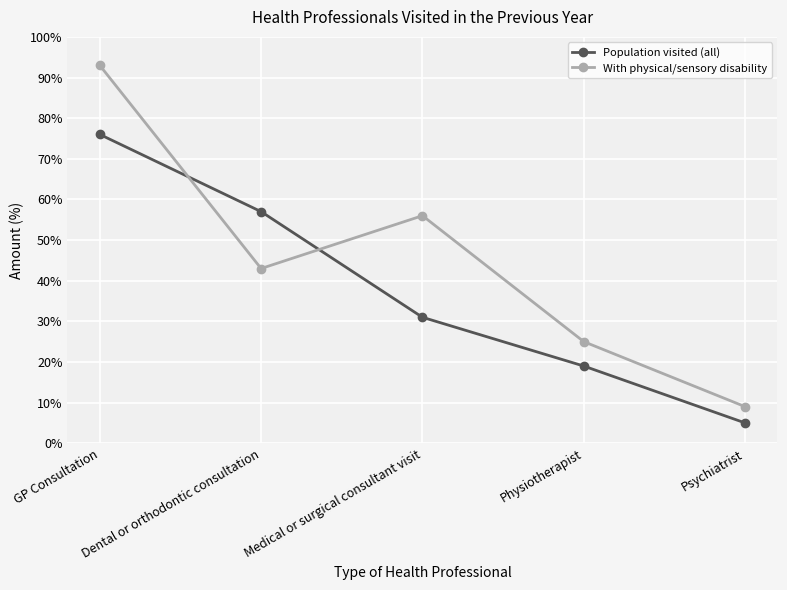

Is it true that With physical/sensory disability equals 53 at GP Consultation?

False